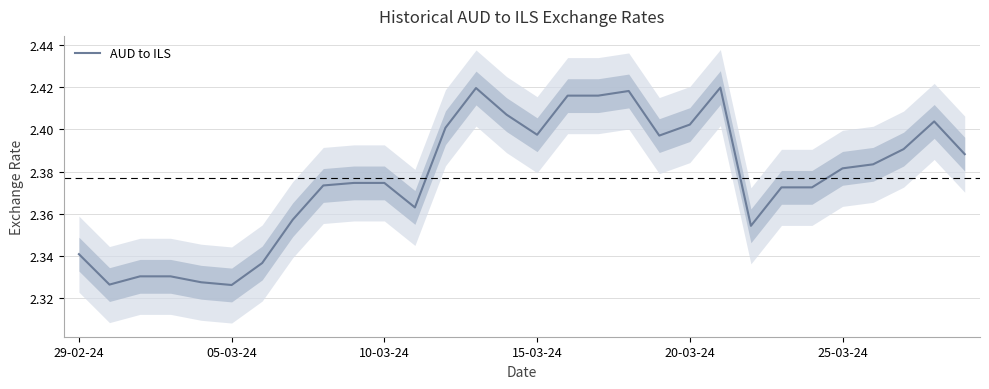

Between 7 and 13, which is larger?

13